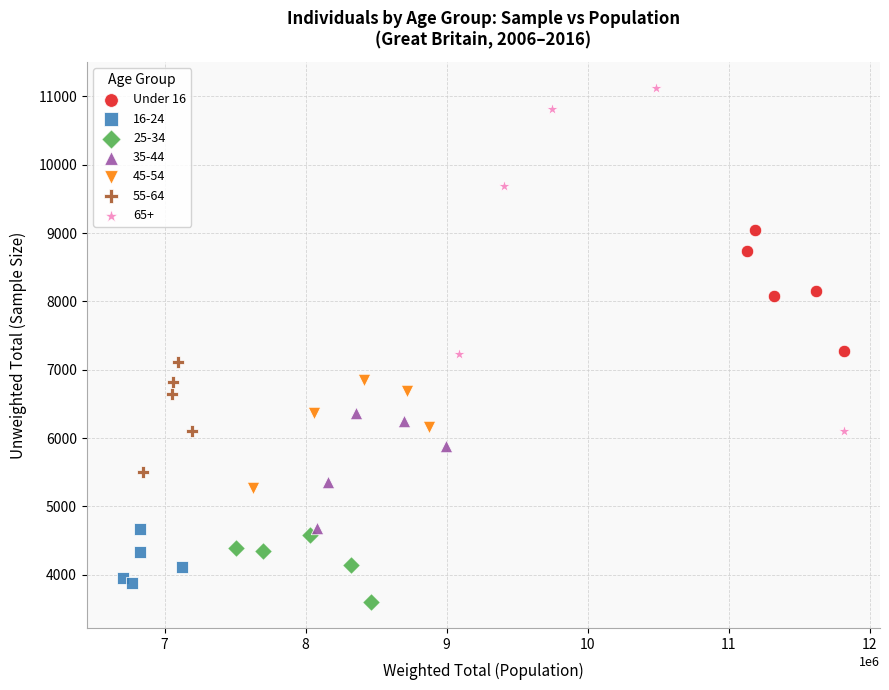

Which series reaches the maximum Y coordinate?

65+